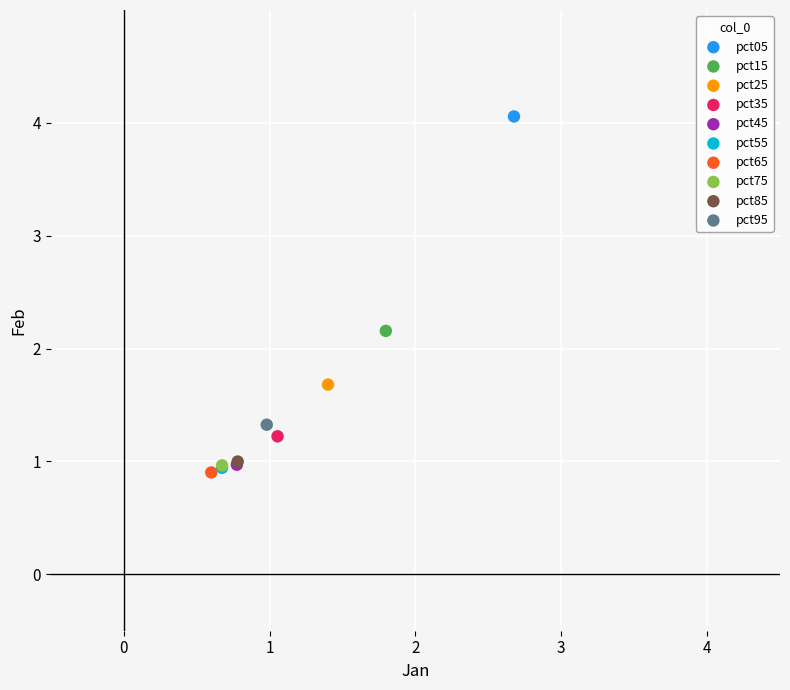

What are all the series names shown in the legend?

pct05, pct15, pct25, pct35, pct45, pct55, pct65, pct75, pct85, pct95